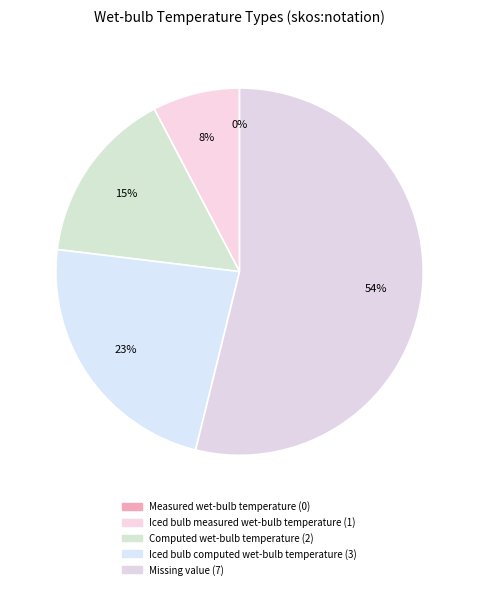

Rank the categories by value from highest to lowest.

Missing value, Iced bulb computed wet-bulb temperature, Computed wet-bulb temperature, Iced bulb measured wet-bulb temperature, Measured wet-bulb temperature